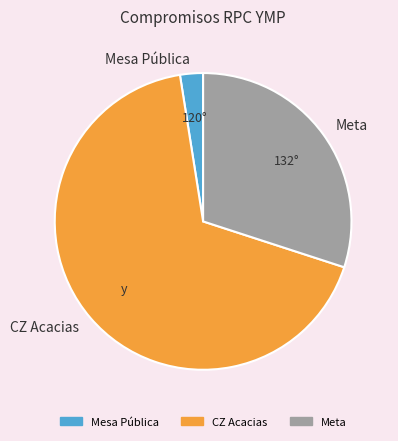

Between Mesa Pública and CZ Acacias, which is larger?

CZ Acacias